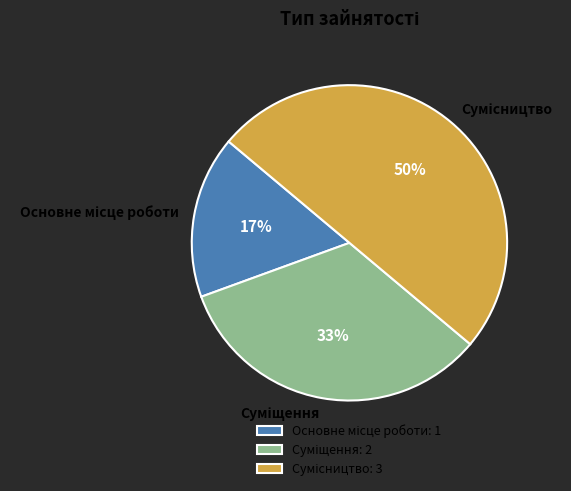

To the nearest percent, what is the average slice percentage?

33%